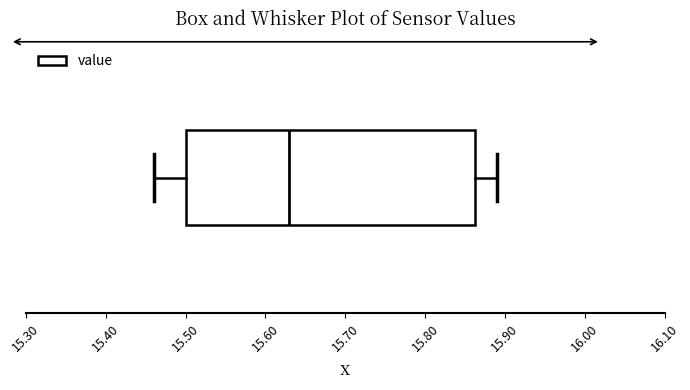

Read this box plot against the x-axis: the position of the median line, the range covered by the box, and the ends of both whiskers. The values are not printed on the chart, so give them approximately, as read against the axis.

median 15.63, box 15.50 to 15.86, whiskers 15.46 to 15.89